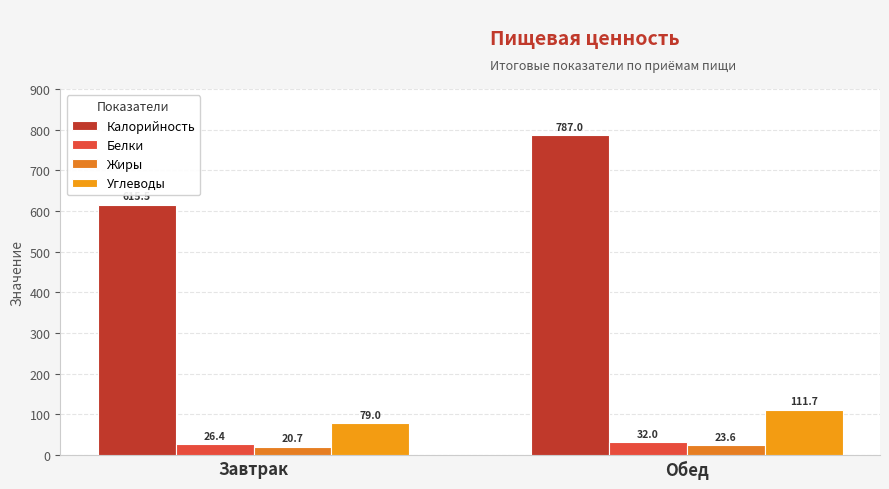

Reading right to left, transcribe all the data shown in this chart.

Калорийность: 787.0	615.5
Белки: 32.0	26.4
Жиры: 23.6	20.7
Углеводы: 111.7	79.0